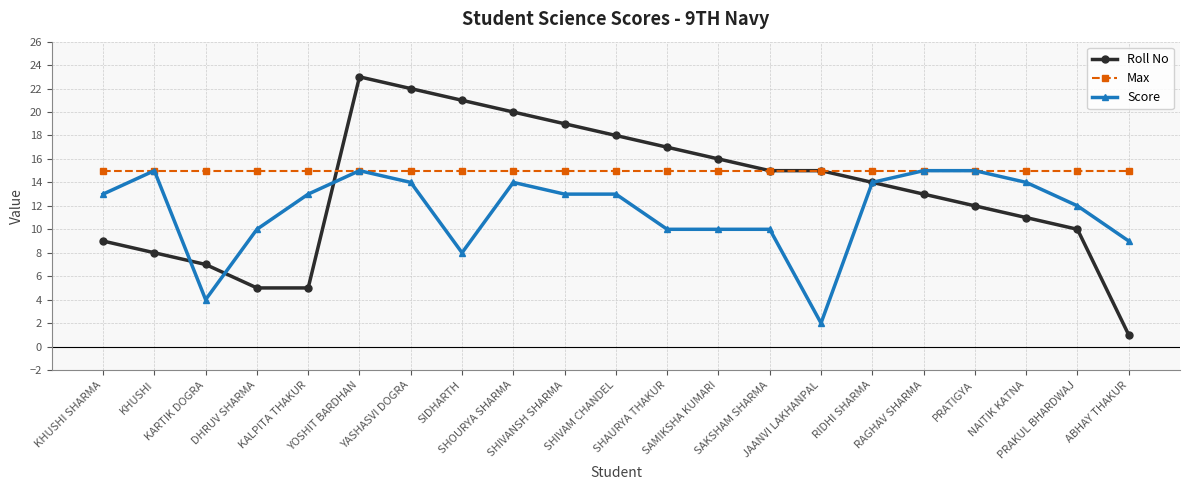

What is the value of the Roll No point at the 3rd from the left?

7